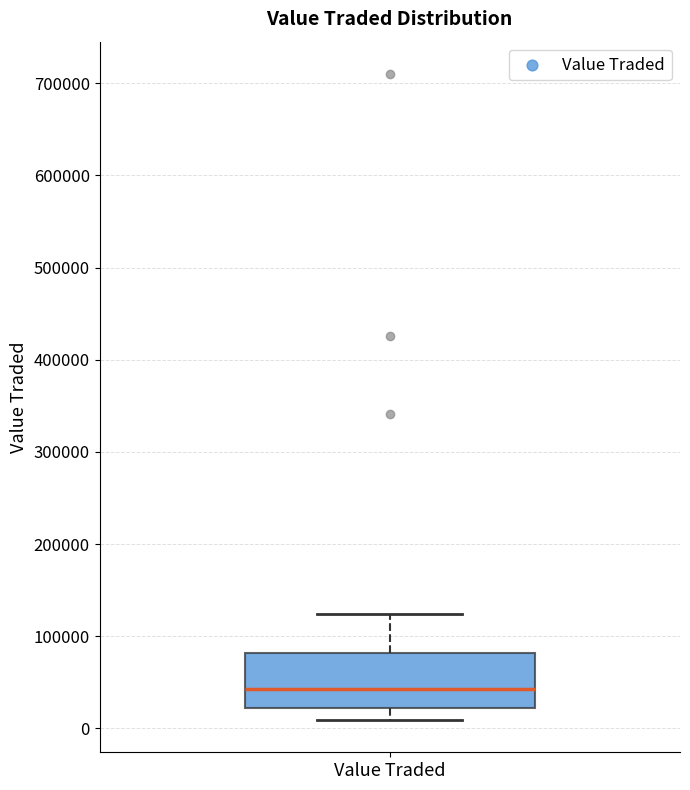

Transcribe this box plot: give where the median line is, the range the box spans, and where the two whiskers end, as read against the y-axis. The values are not printed on the chart, so give them approximately, as read against the axis.

median 40000, box 20000 to 80000, whiskers 10000 to 120000